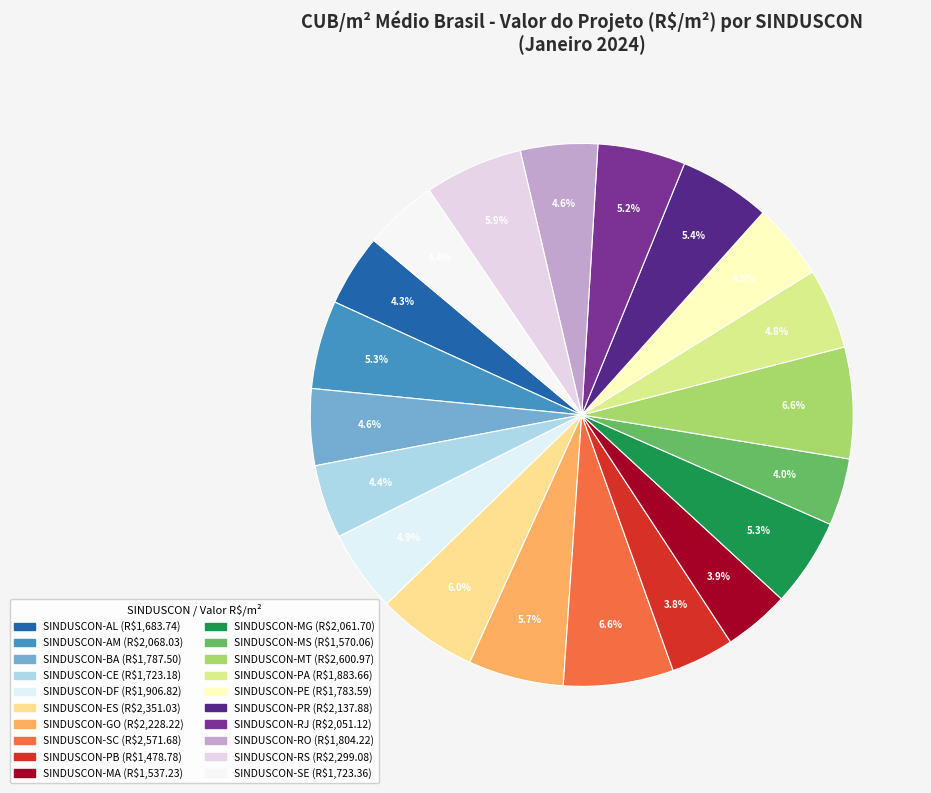

What percentage is the SINDUSCON-DF slice, to the nearest percent?

5%